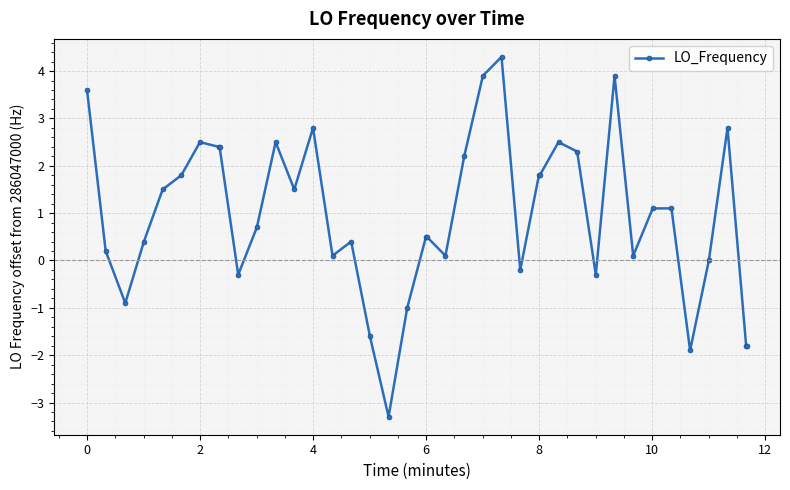

What is the difference between the second highest and minimum values?

7.2